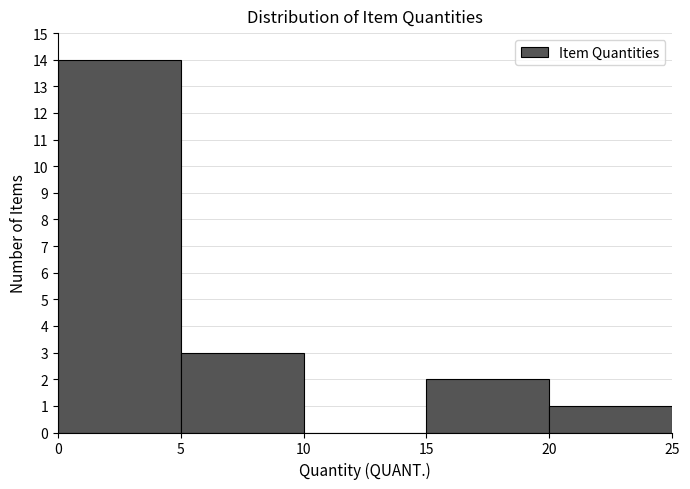

Reading left to right, transcribe this chart: for each bar, give the range it covers on the x-axis and its height. The values are not printed on the chart, so give them approximately, as read against the axis.

0 to 5: 14
5 to 10: 3
10 to 15: 0
15 to 20: 2
20 to 25: 1